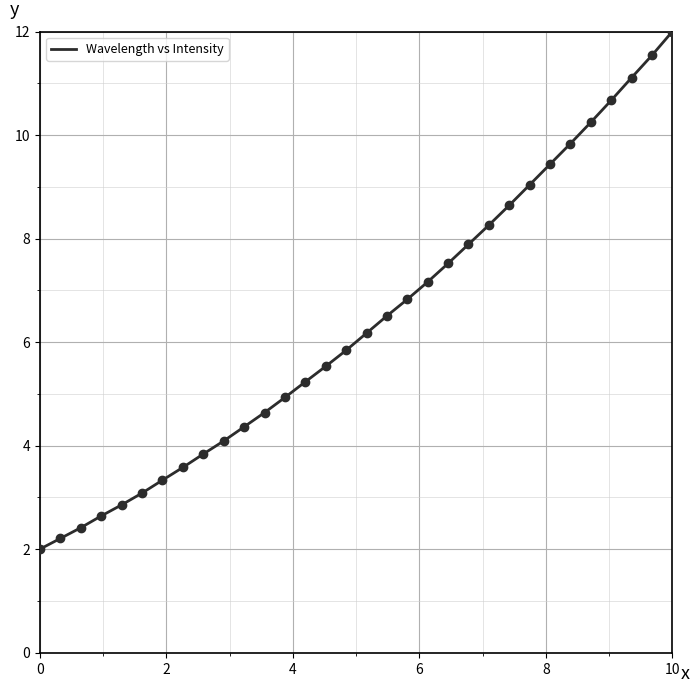

What is the smallest value displayed?

2.0